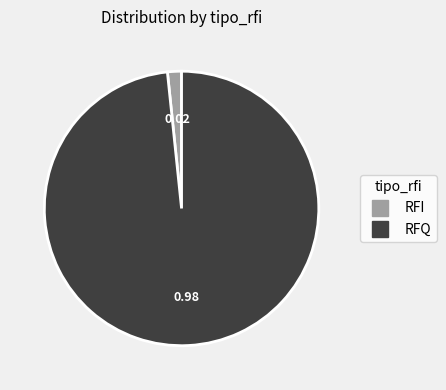

What is the ratio of the value at RFQ to the value at RFI?

59.7